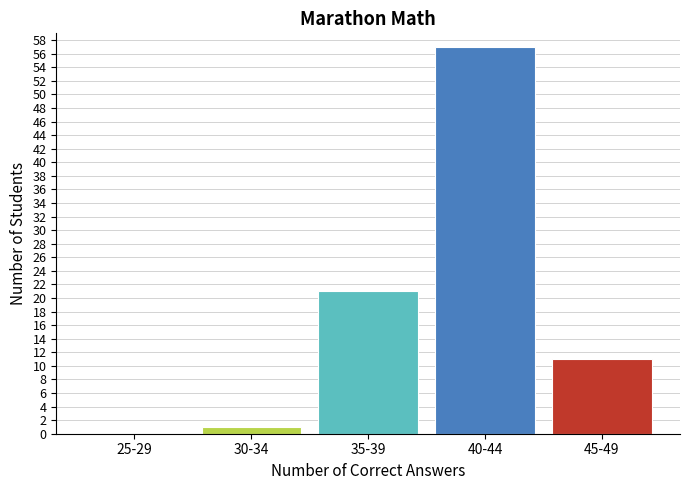

Reading left to right, transcribe all the data shown in this chart.

25-29=0	30-34=1	35-39=21	40-44=57	45-49=11